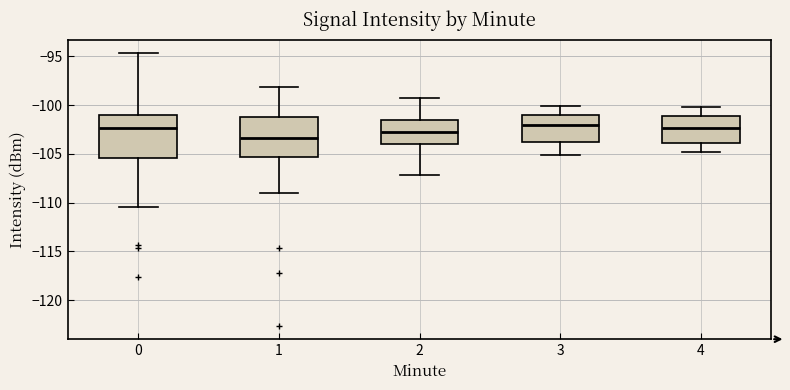

Reading left to right, transcribe this box plot: for each box, give where its median line is, the range the box spans, and where its two whiskers end, as read against the y-axis. The values are not printed on the chart, so give them approximately, as read against the axis.

0: median -102.5, box -105.5 to -101.0, whiskers -110.5 to -94.5
1: median -103.5, box -105.5 to -101.0, whiskers -109.0 to -98.0
2: median -102.5, box -104.0 to -101.5, whiskers -107.0 to -99.5
3: median -102.0, box -104.0 to -101.0, whiskers -105.0 to -100.0
4: median -102.5, box -104.0 to -101.0, whiskers -105.0 to -100.0